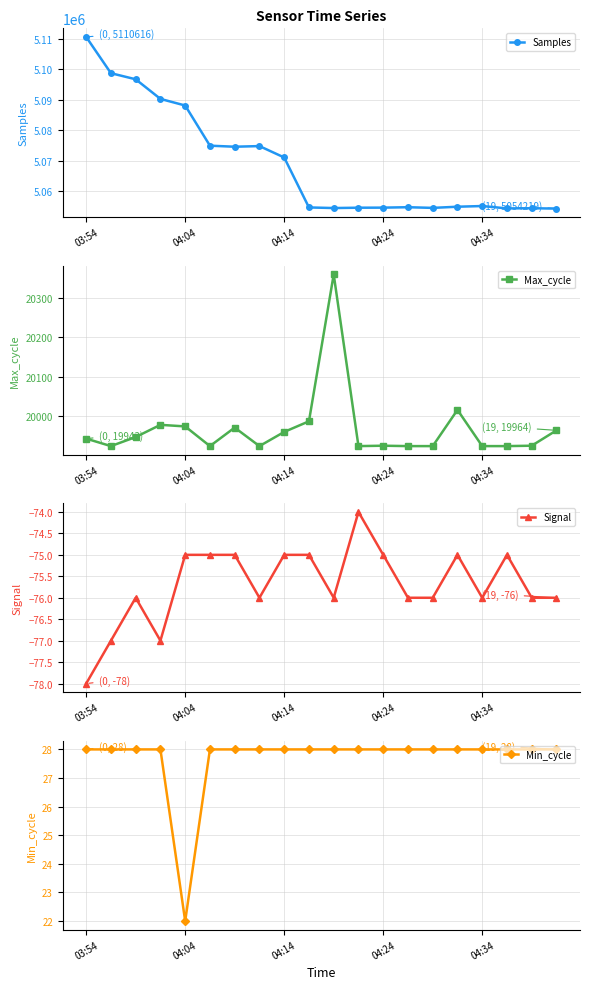

What is the minimum value for Samples?

5054219